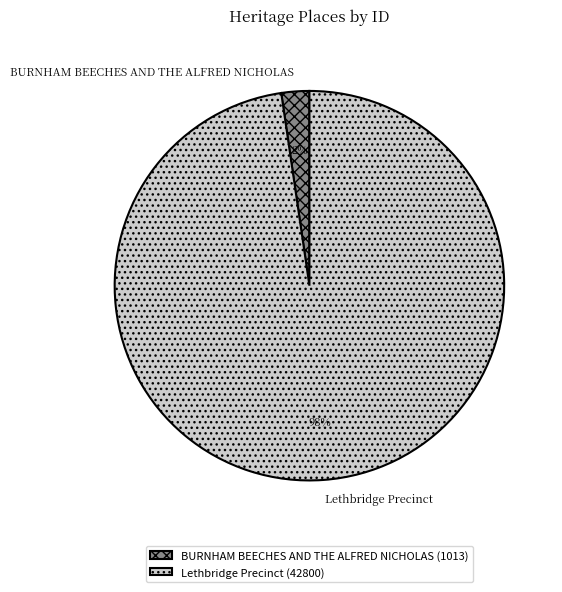

Rank the categories by value from highest to lowest.

Lethbridge Precinct, BURNHAM BEECHES AND THE ALFRED NICHOLAS